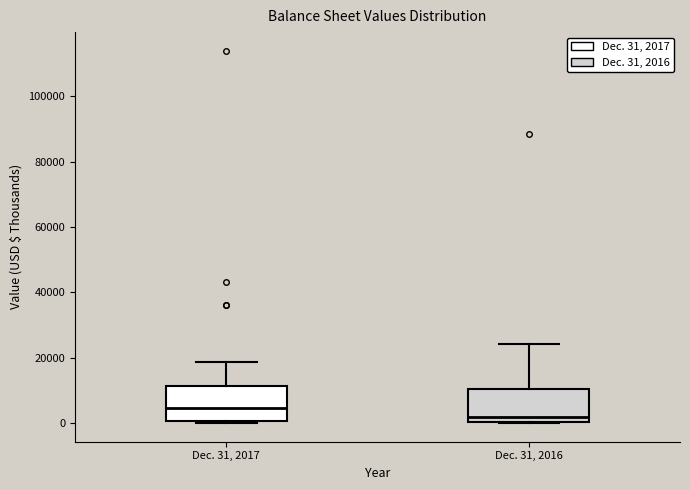

Reading left to right, read every box against the y-axis: the position of its median line, the range the box covers, and the ends of its whiskers. The values are not printed on the chart, so give them approximately, as read against the axis.

Dec. 31, 2017: median 4000, box 0 to 12000, whiskers 0 to 18000
Dec. 31, 2016: median 2000, box 0 to 10000, whiskers 0 to 24000